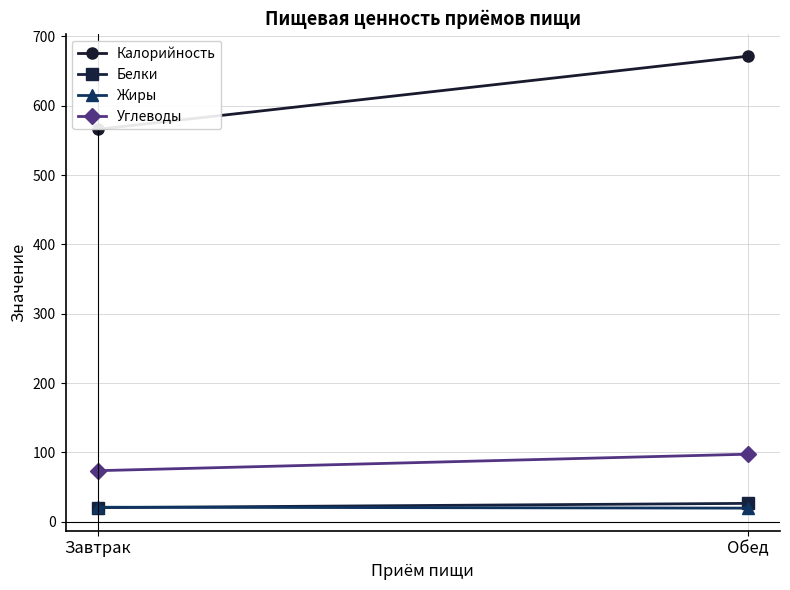

Which series has the widest spread of values?

Калорийность